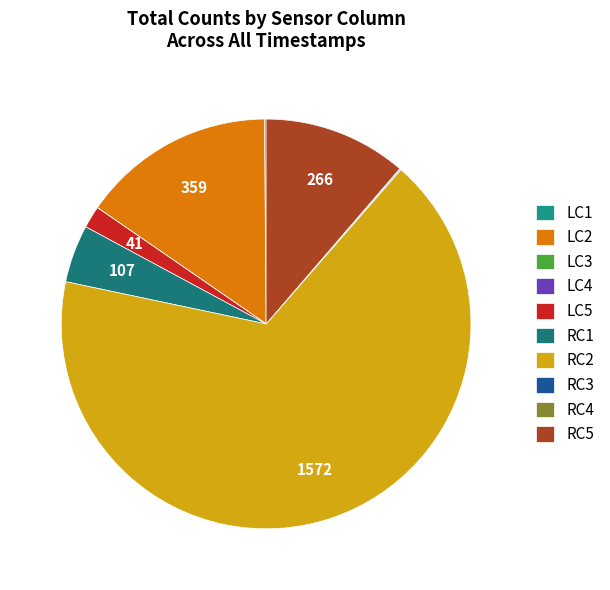

The LC3 slice represents 0% of the pie. True or false?

True